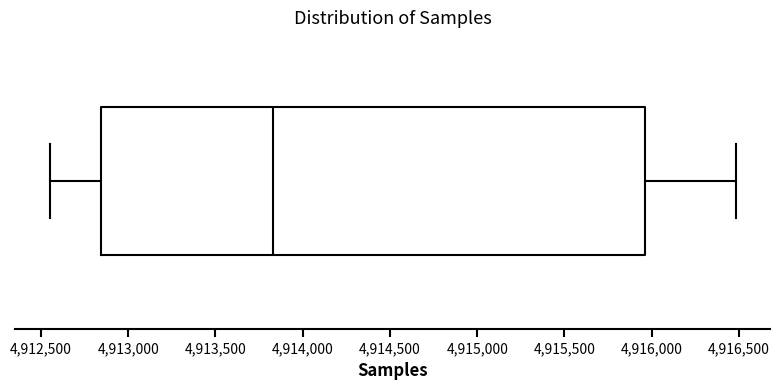

Where is the right edge of the box on the x-axis? The values are not printed on the chart, so give them approximately, as read against the axis.

4915950